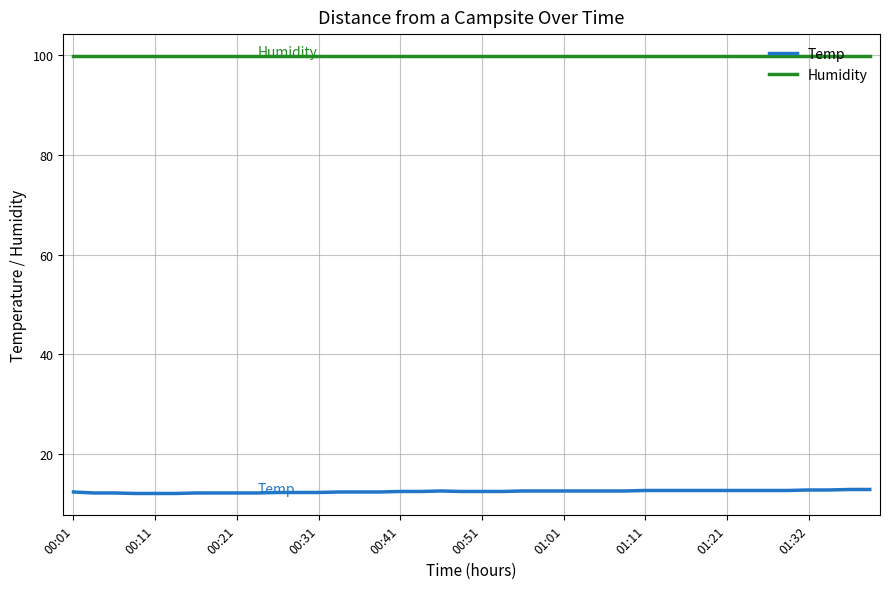

What is the highest value of the Temp series?

12.8